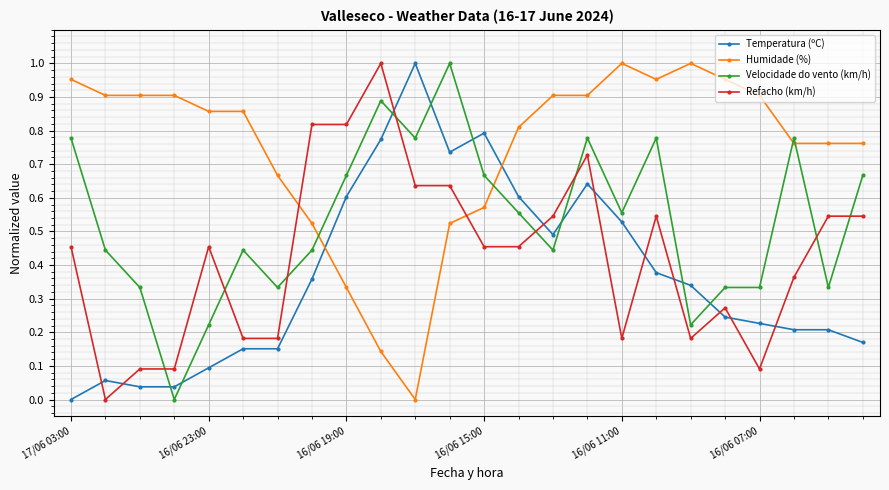

Which series has the largest total across all categories?

Humidade (%)